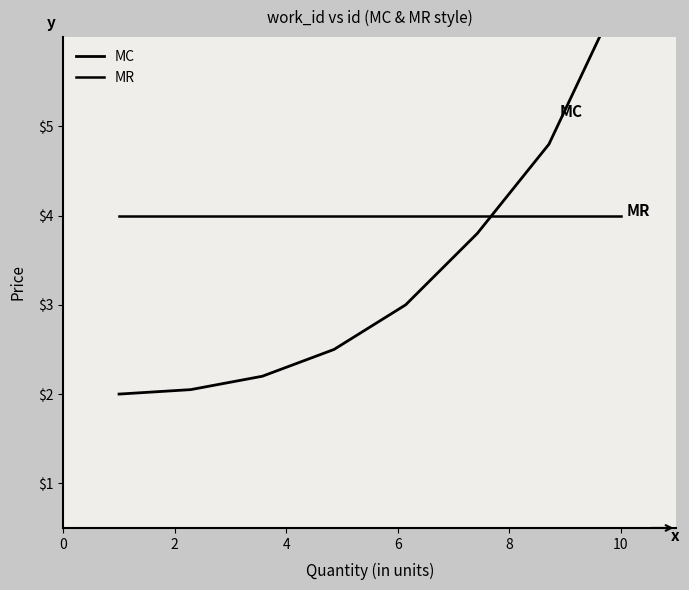

Rank the series at 6 from highest to lowest value.

MR, MC